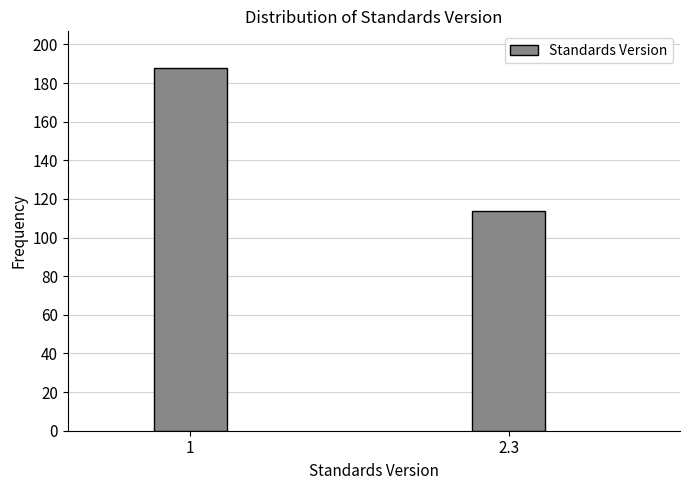

Reading left to right, what are all the values shown in this chart?

188	114